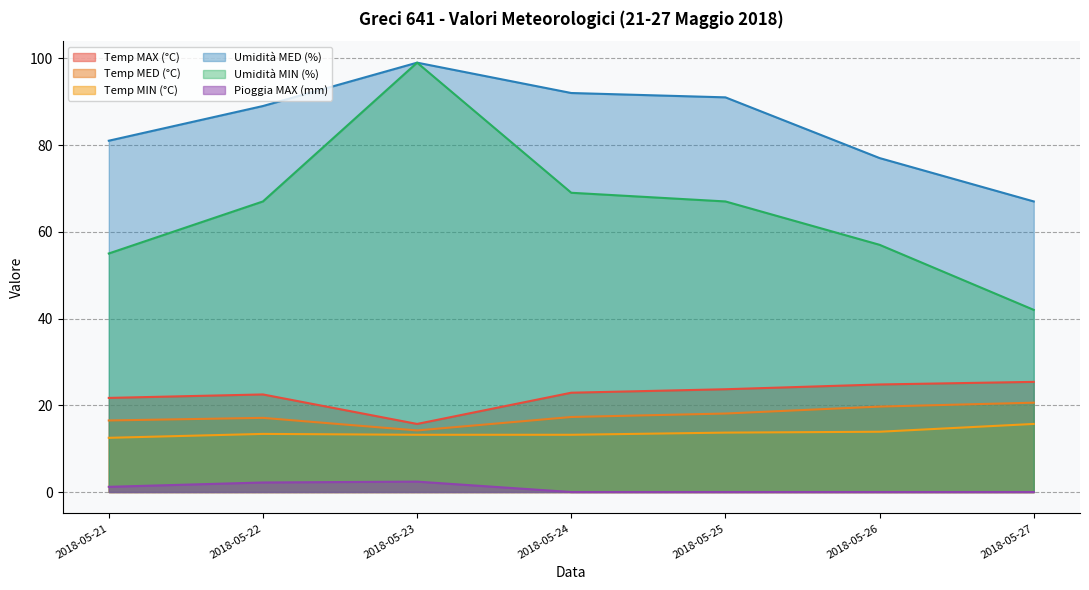

True or false: Temp MED (°C) has a value of 19.7 at 2018-05-26.

True